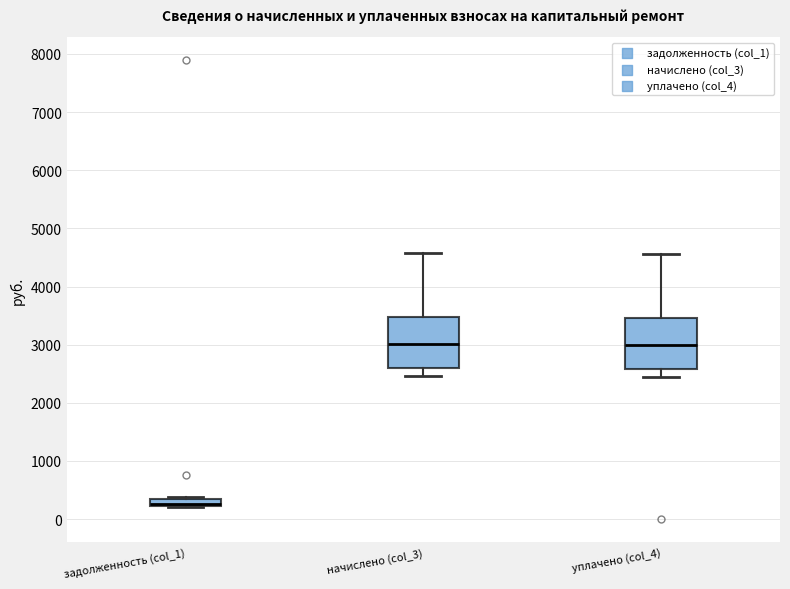

Where does the median line of the box for уплачено (col_4) sit on the y-axis? The values are not printed on the chart, so give them approximately, as read against the axis.

3000